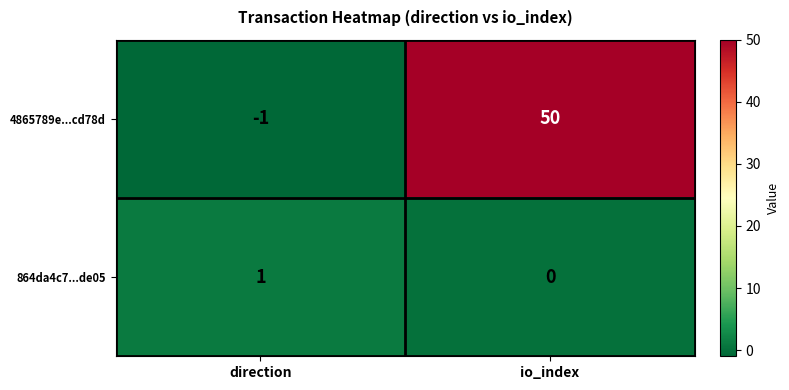

Reading left to right, list all the values displayed in this chart.

4865789e...cd78d: direction=-1	io_index=50
864da4c7...de05: direction=1	io_index=0